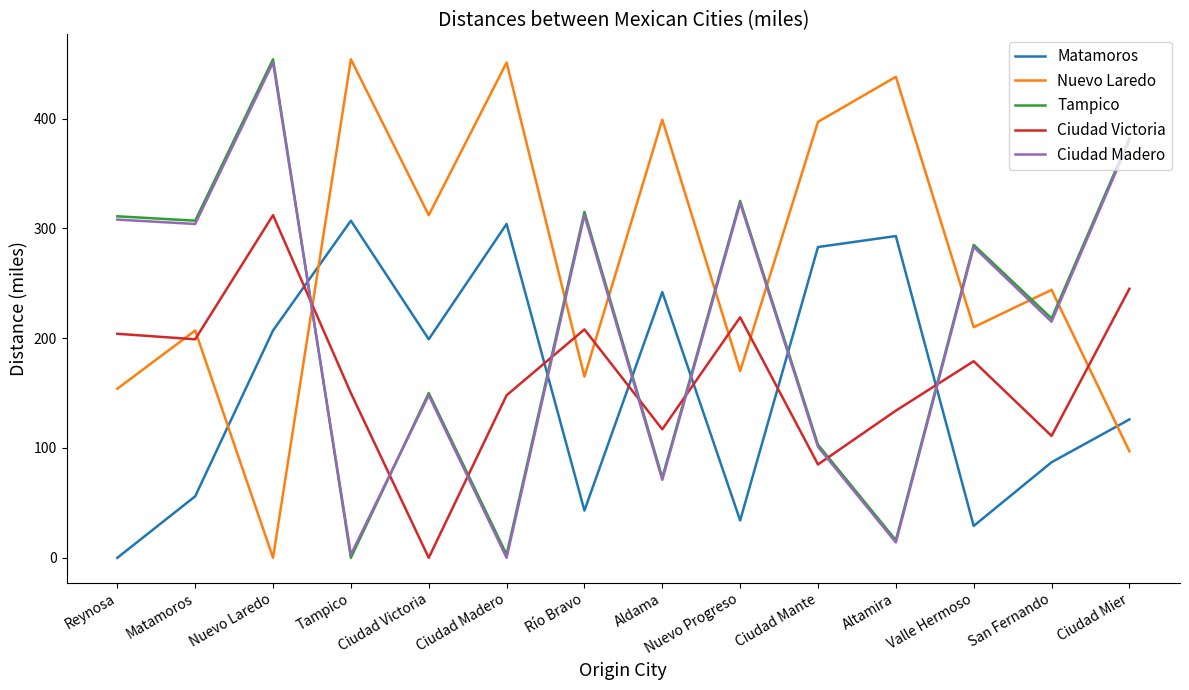

The value of Nuevo Laredo at Matamoros is 50. True or false?

False